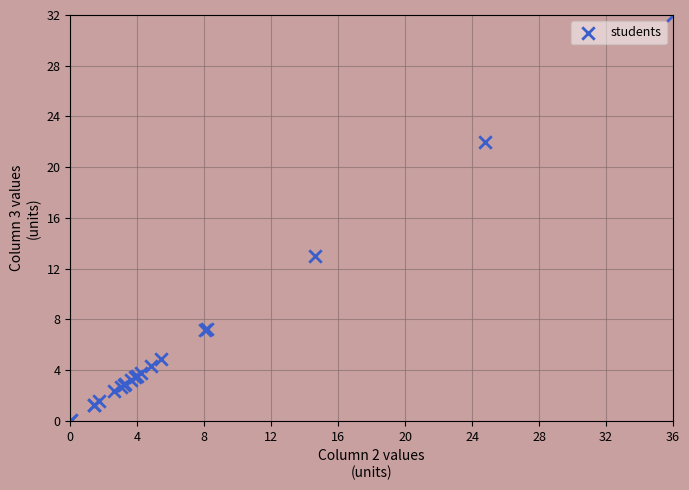

What Y value in the scatter plot is closest to 16?

13.0